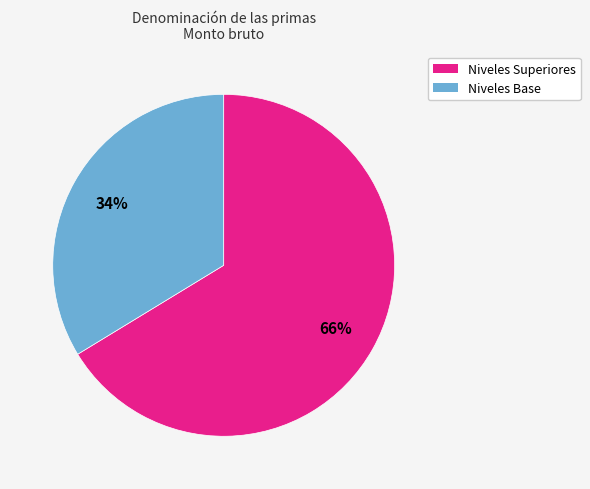

To the nearest percent, what is the average slice percentage?

50%